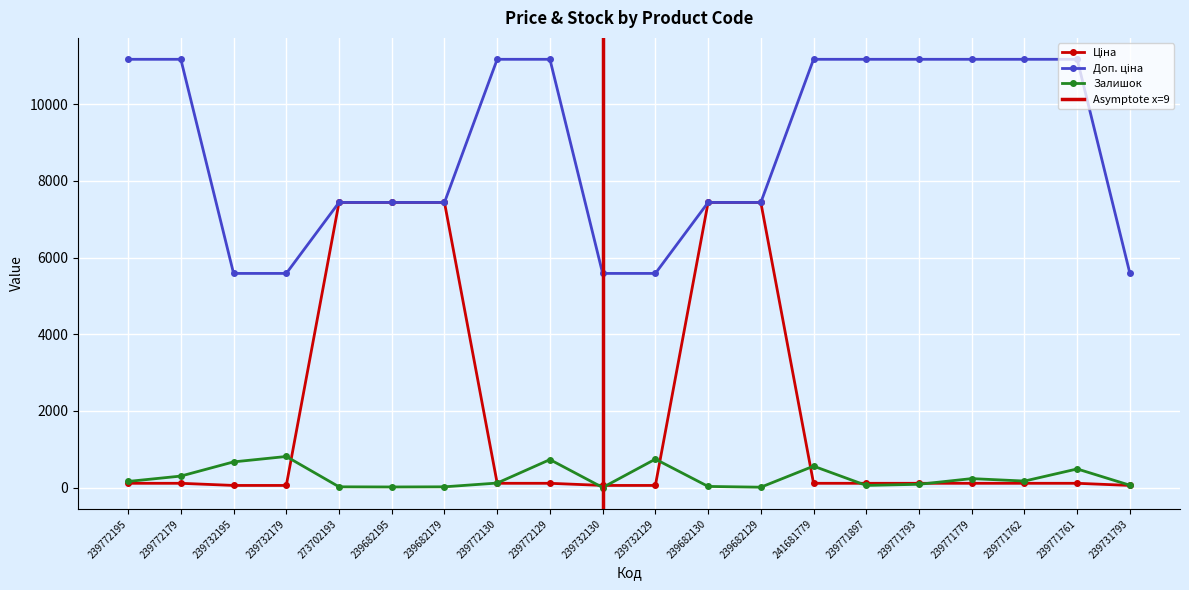

Between 239732130 and 239772179, which is larger?

239772179